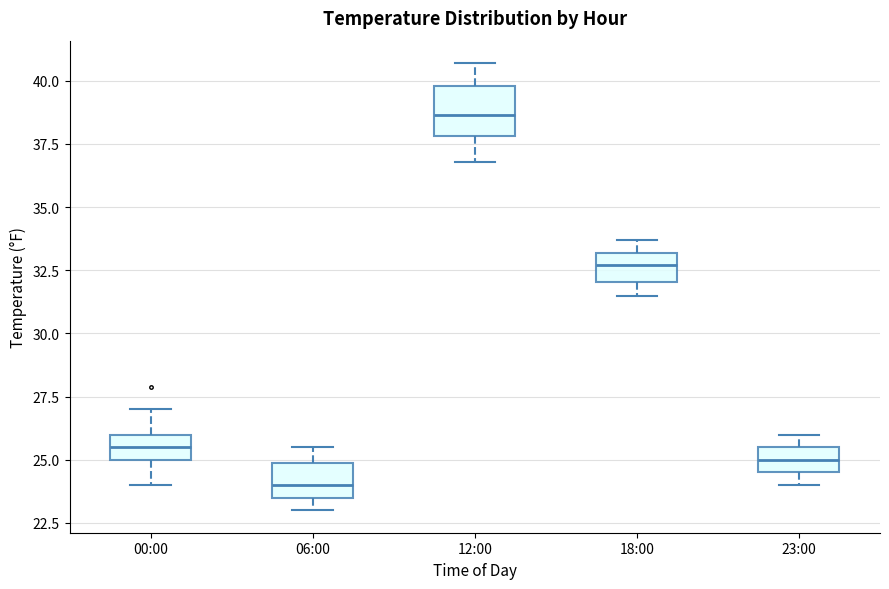

Where does the median line of the box for 23:00 sit on the y-axis? The values are not printed on the chart, so give them approximately, as read against the axis.

25.0